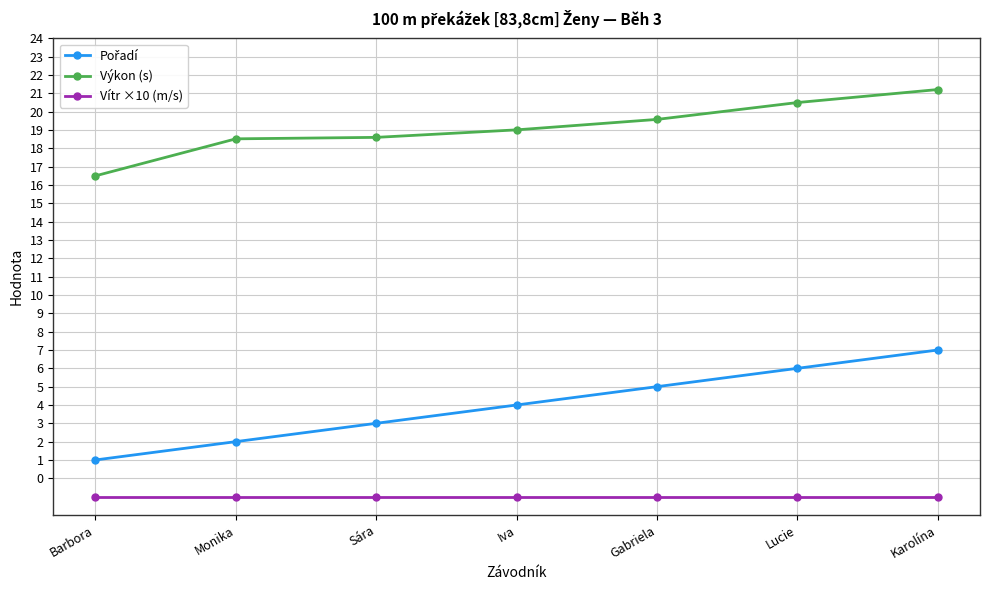

Which series has the largest total across all categories?

Výkon (s)